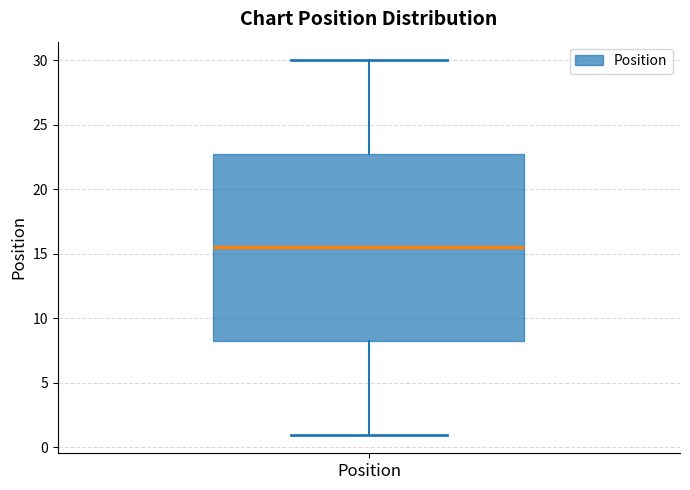

Where is the lower edge of the box for Position on the y-axis? The values are not printed on the chart, so give them approximately, as read against the axis.

8.5